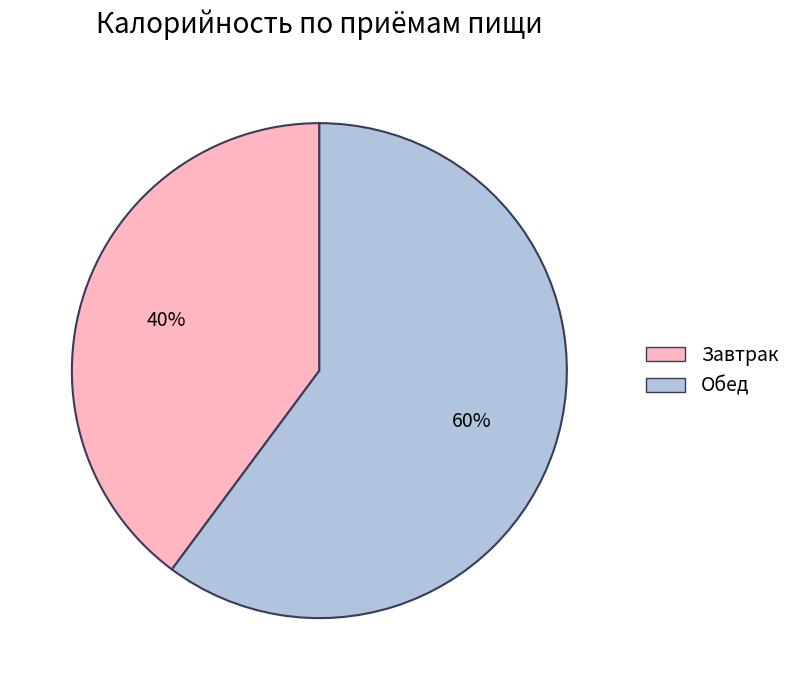

How many segments does this pie chart have?

2